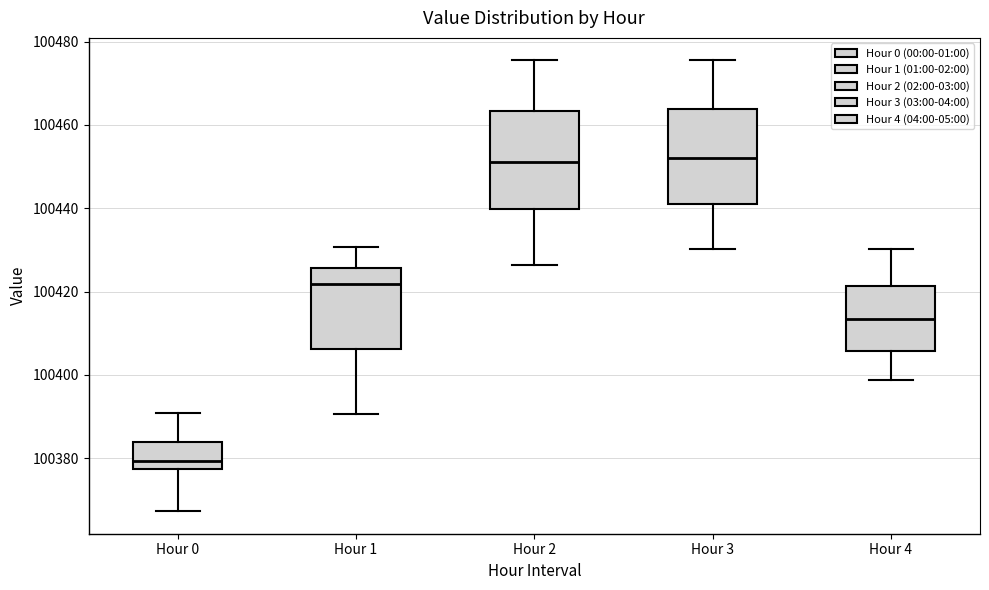

Reading left to right, transcribe this box plot: for each box, give where its median line is, the range the box spans, and where its two whiskers end, as read against the y-axis. The values are not printed on the chart, so give them approximately, as read against the axis.

Hour 0: median 100380, box 100378 to 100384, whiskers 100368 to 100390
Hour 1: median 100422, box 100406 to 100426, whiskers 100390 to 100430
Hour 2: median 100452, box 100440 to 100464, whiskers 100426 to 100476
Hour 3: median 100452, box 100440 to 100464, whiskers 100430 to 100476
Hour 4: median 100414, box 100406 to 100422, whiskers 100398 to 100430